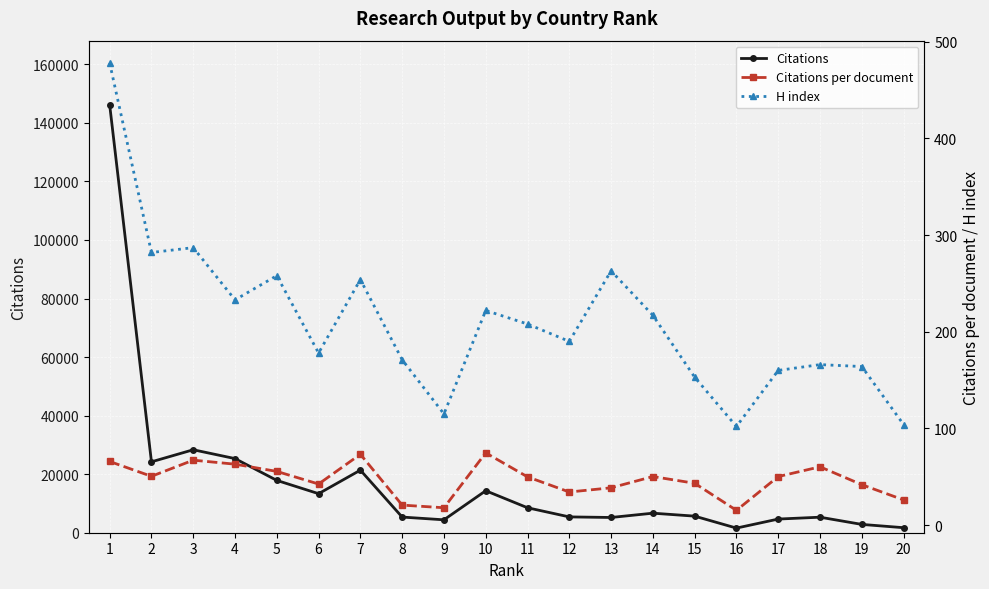

What is the sum of all Citations per document values?

940.4